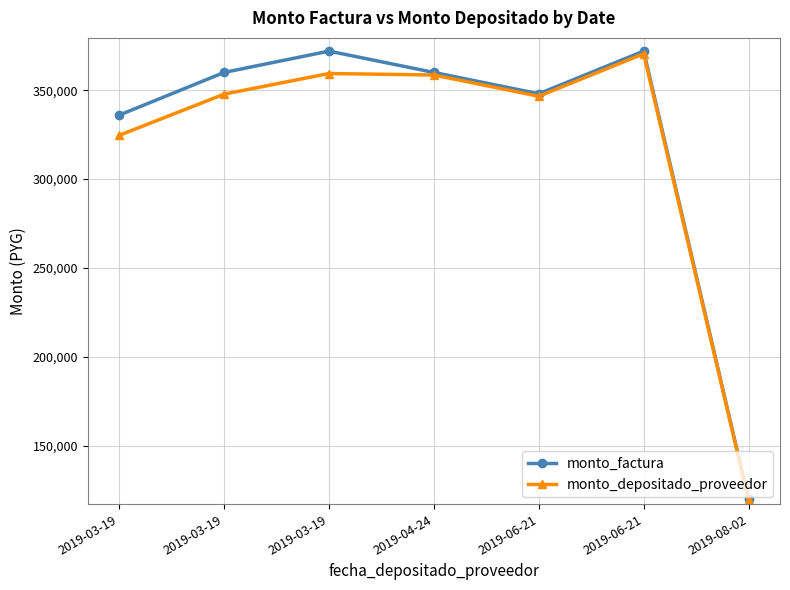

What is the minimum value shown in the chart?

119520